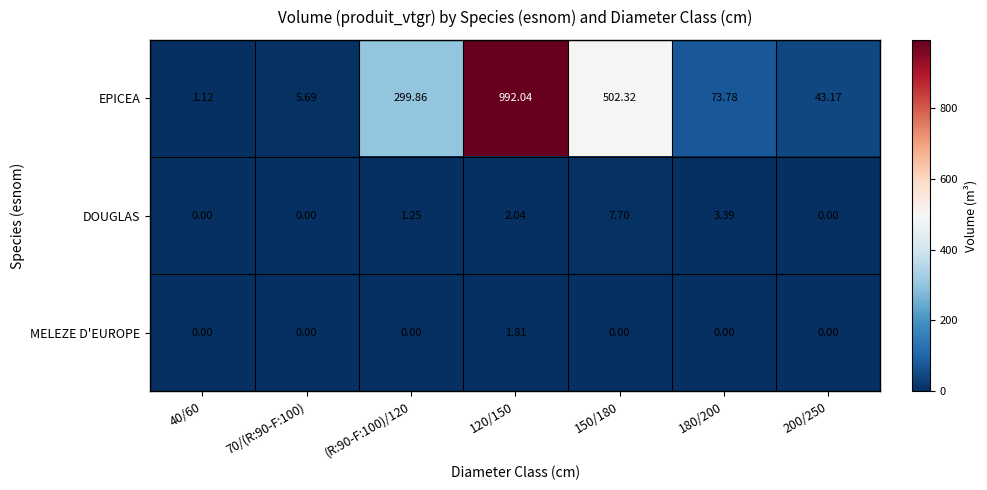

Rank the series by their maximum value, from lowest to highest.

MELEZE D'EUROPE, DOUGLAS, EPICEA